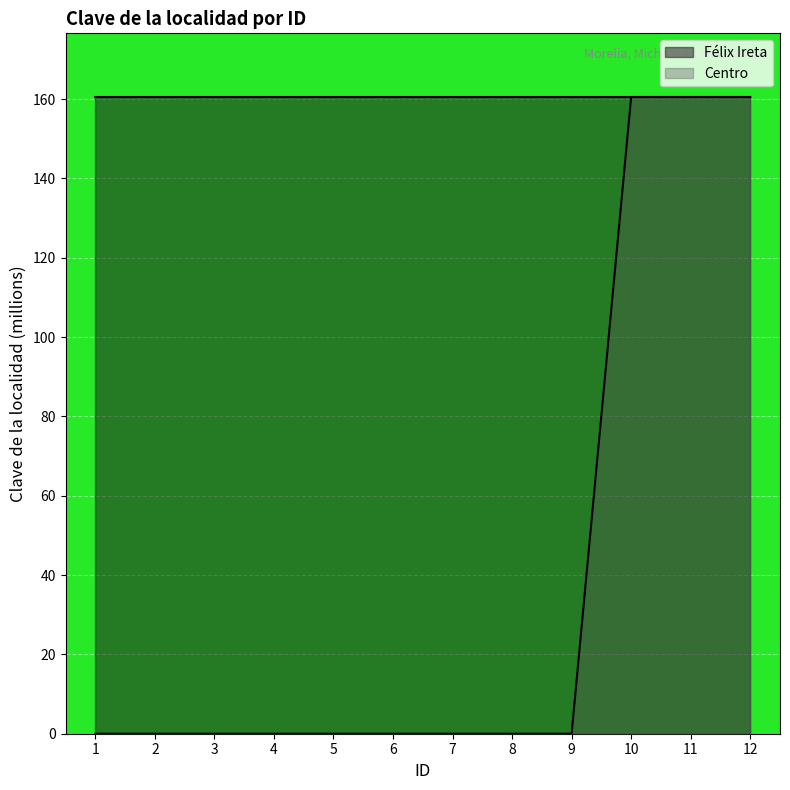

How many categories are shown in the chart?

12